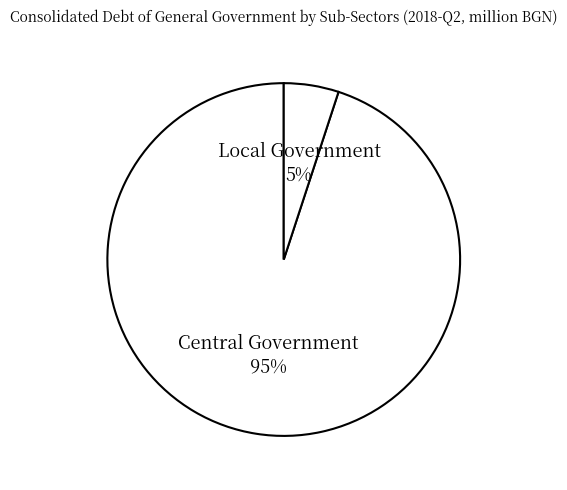

Which slice represents more than half of the pie?

Central Government 95%